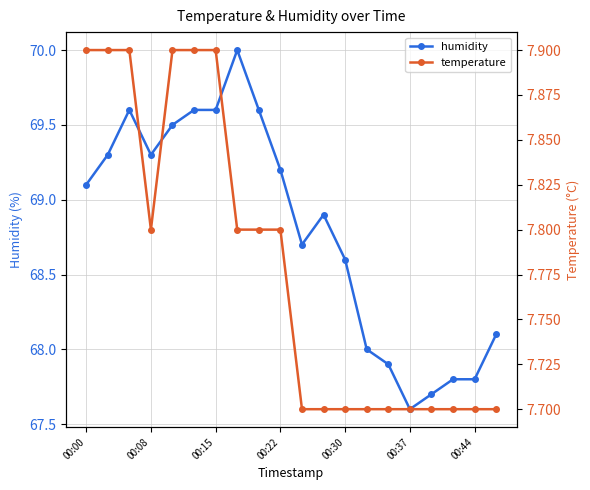

True or false: temperature and humidity intersect in this chart.

False